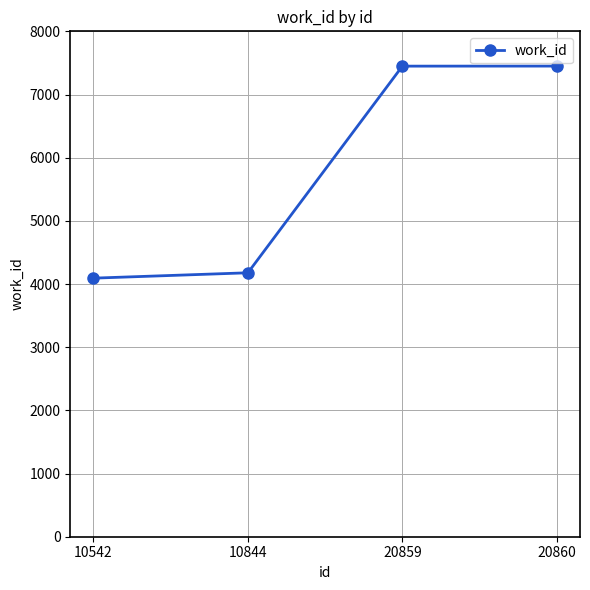

True or false: the data has more than 2 interior local peaks.

False